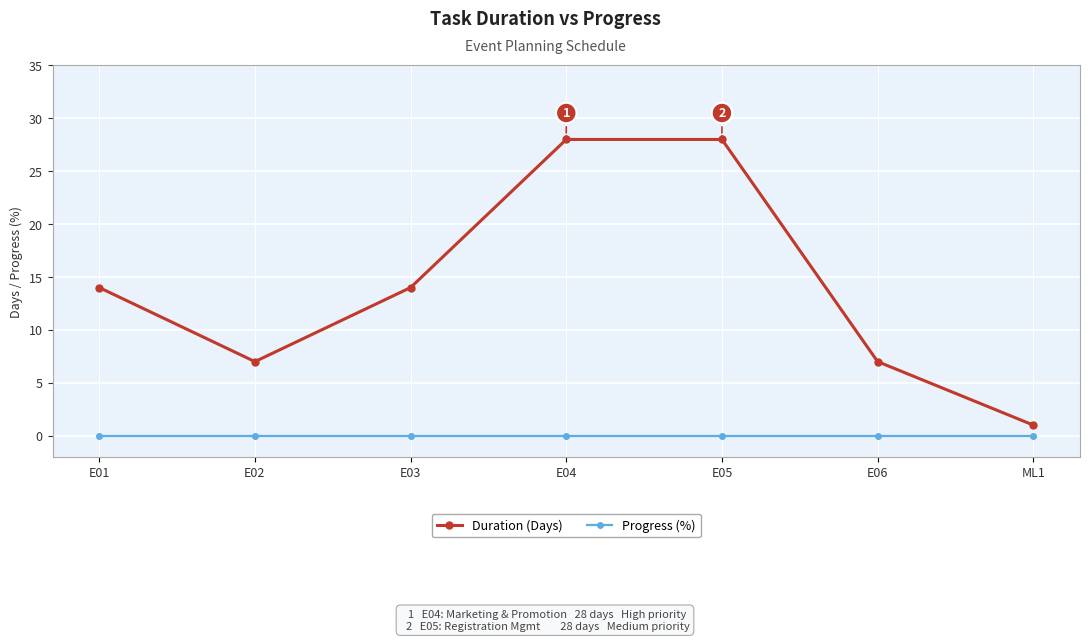

What position from the left is E03?

3